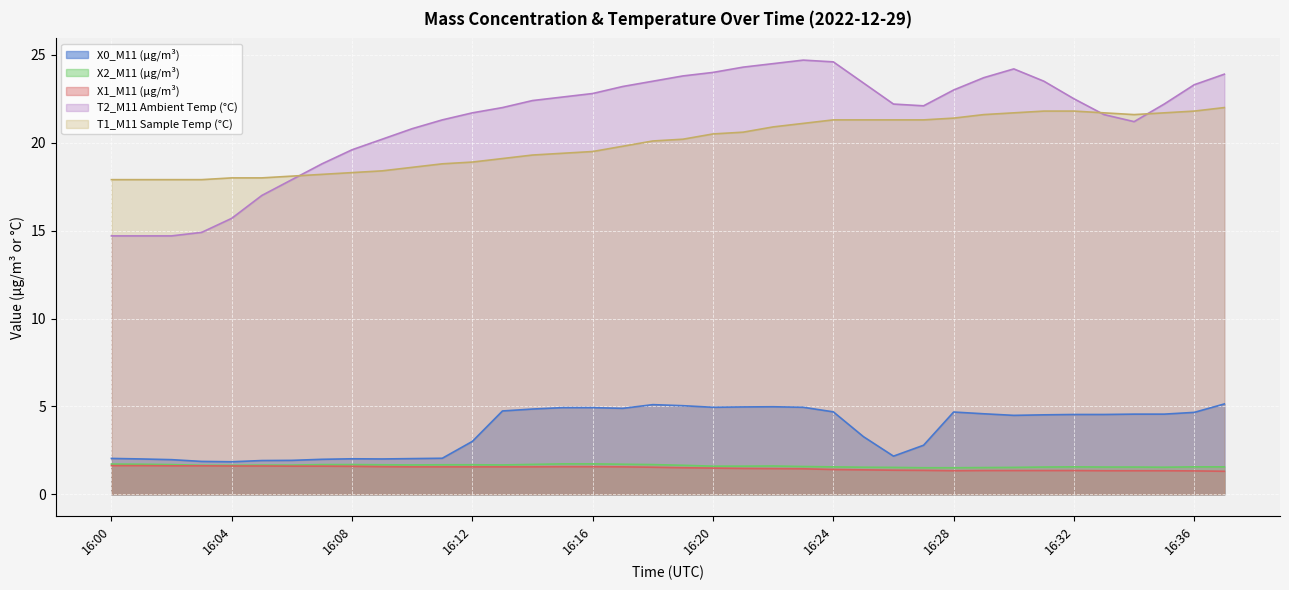

After their last crossing, which series has the higher values: T1_M11 Sample Temp (°C) or T2_M11 Ambient Temp (°C)?

T2_M11 Ambient Temp (°C)